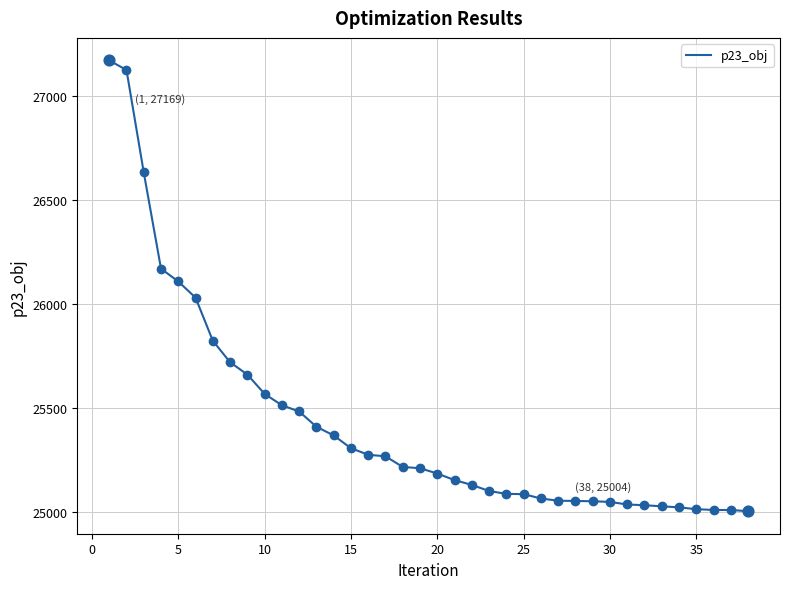

What is the difference between the maximum and minimum values?

2164.8